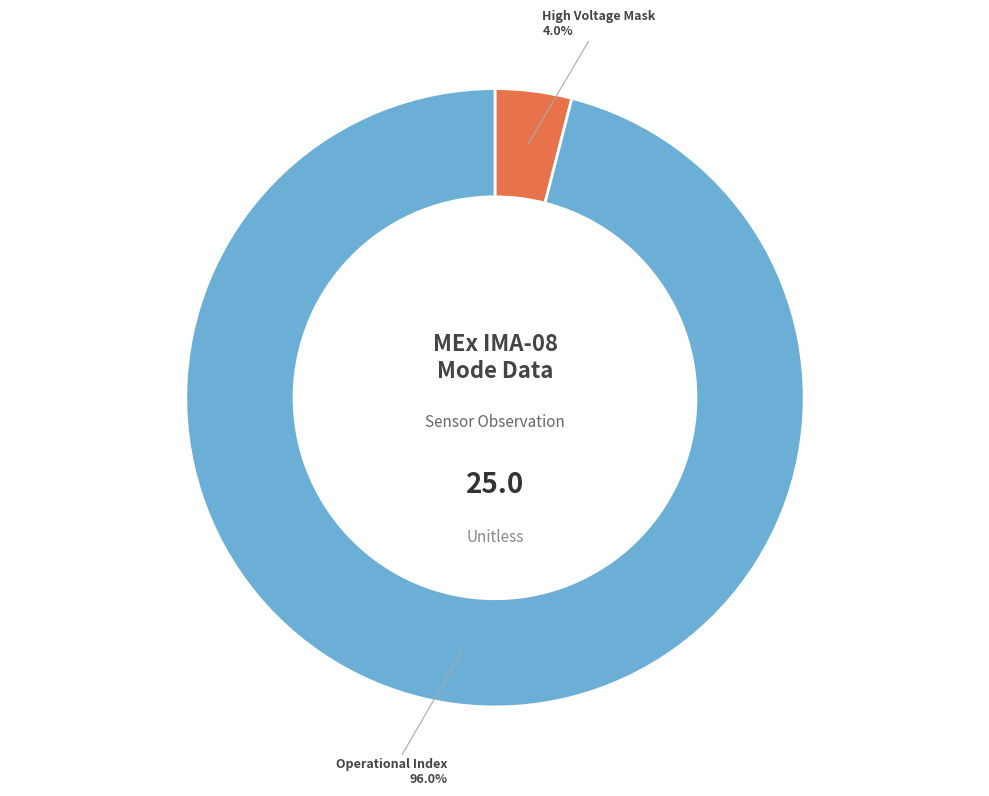

Count the number of slices in the pie.

2